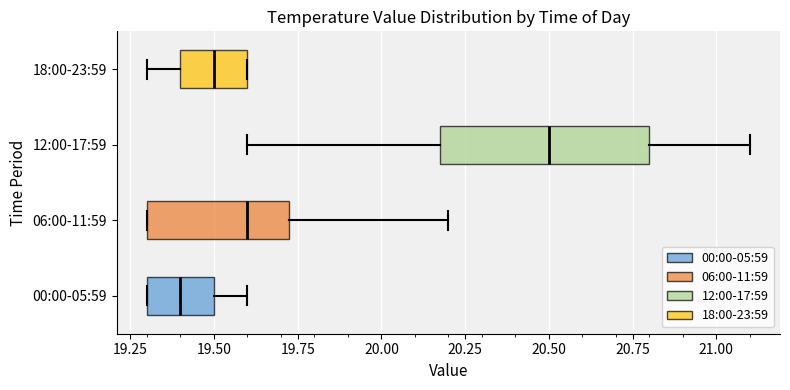

Which box has the furthest to the right median line?

12:00-17:59